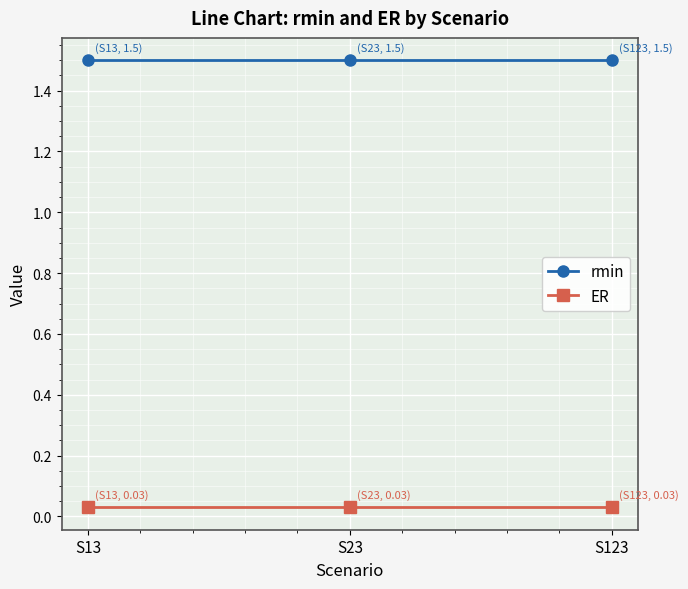

Is this an area chart (filled region under the line)?

No